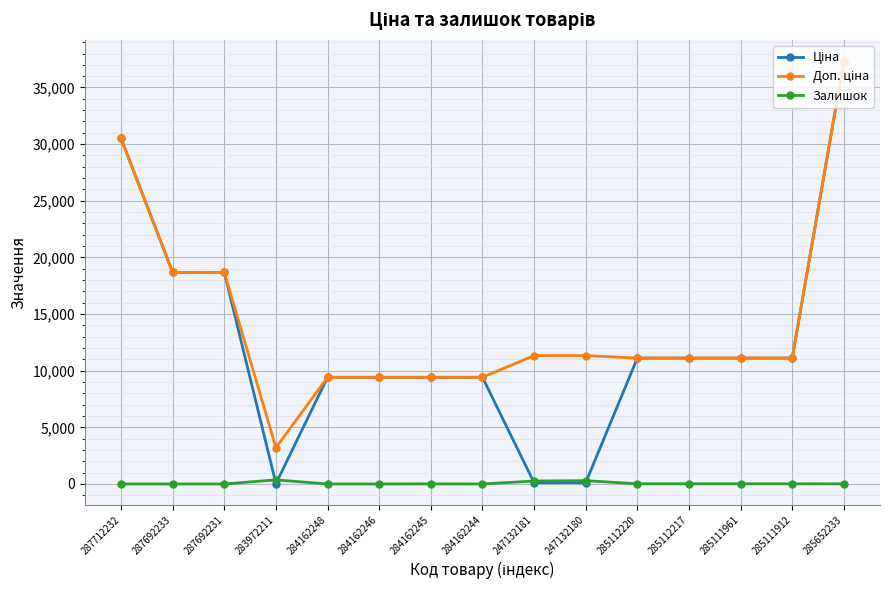

Which label corresponds to the largest value in the chart?

285652233